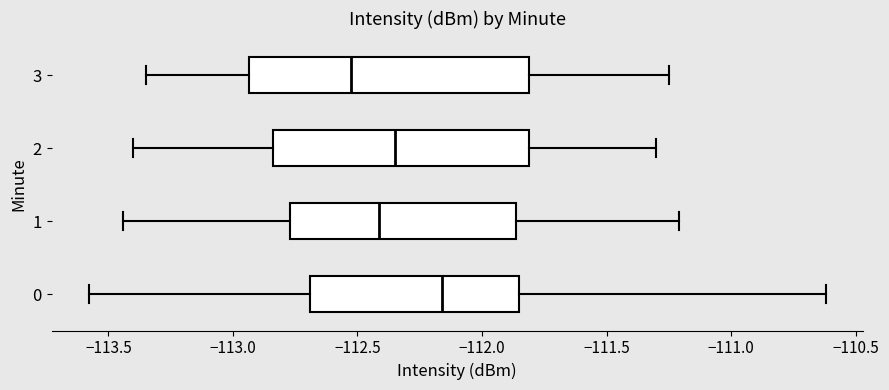

Which box is the widest, from its left edge to its right edge?

3